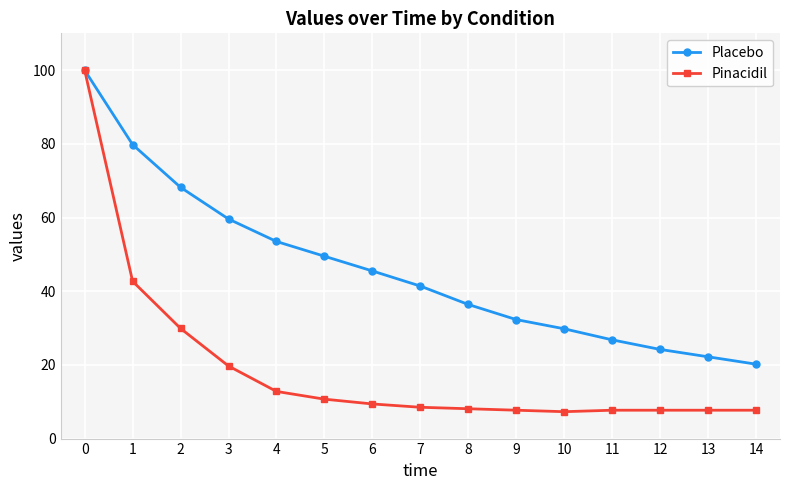

Count the number of data series in this chart.

2